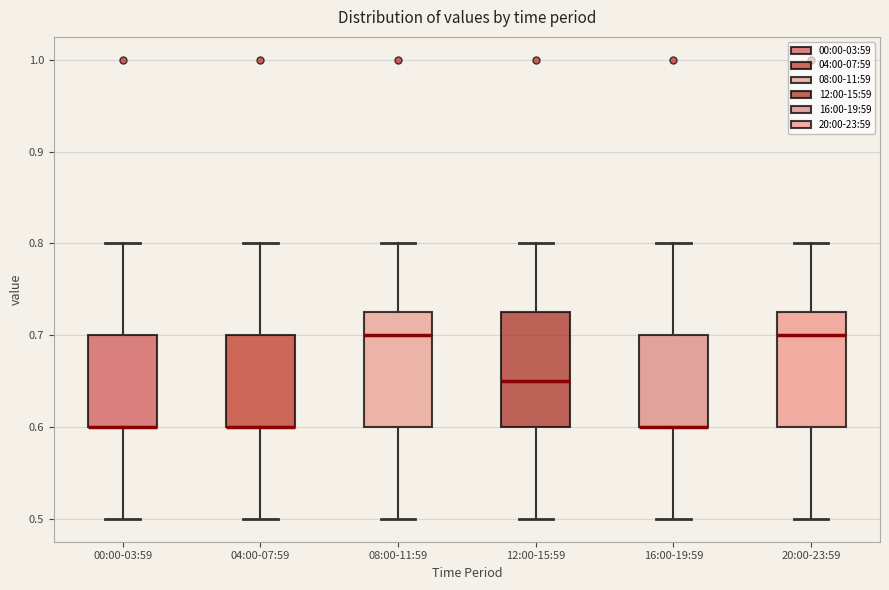

Where is the upper edge of the box for 04:00-07:59 on the y-axis? The values are not printed on the chart, so give them approximately, as read against the axis.

0.70